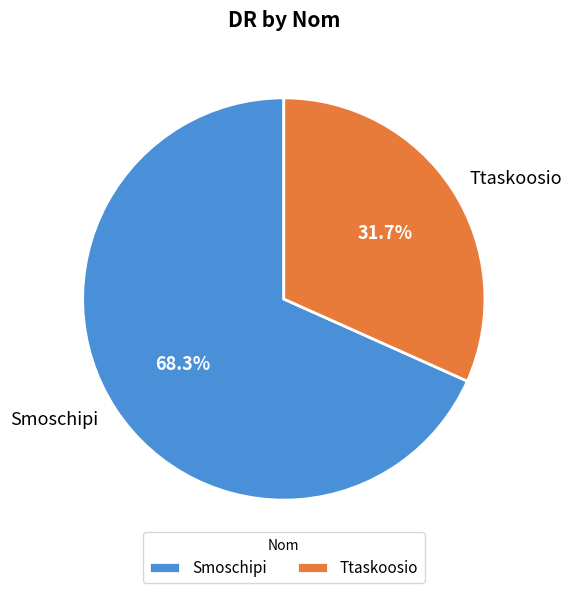

What is the majority slice?

Smoschipi